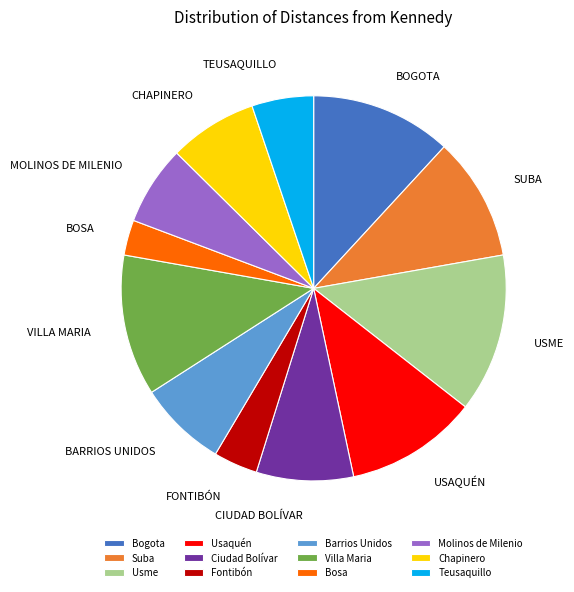

Is it true that Bosa is 3% of the pie?

True